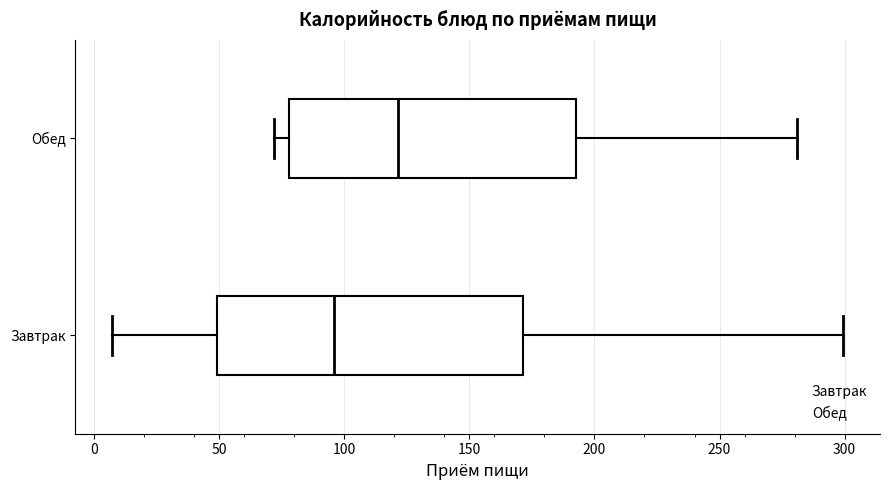

Reading bottom to top, read every box against the x-axis: the position of its median line, the range the box covers, and the ends of its whiskers. The values are not printed on the chart, so give them approximately, as read against the axis.

Завтрак: median 95, box 50 to 170, whiskers 5 to 300
Обед: median 120, box 80 to 195, whiskers 70 to 280